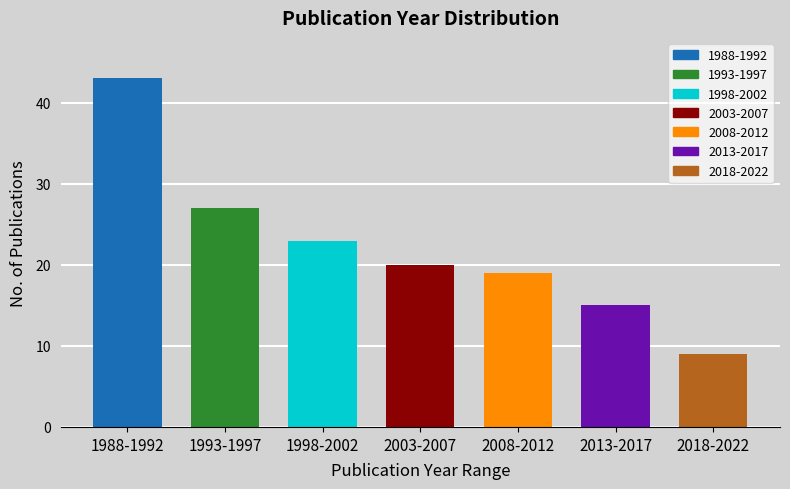

Reading right to left, list all the values displayed in this chart.

9	15	19	20	23	27	43